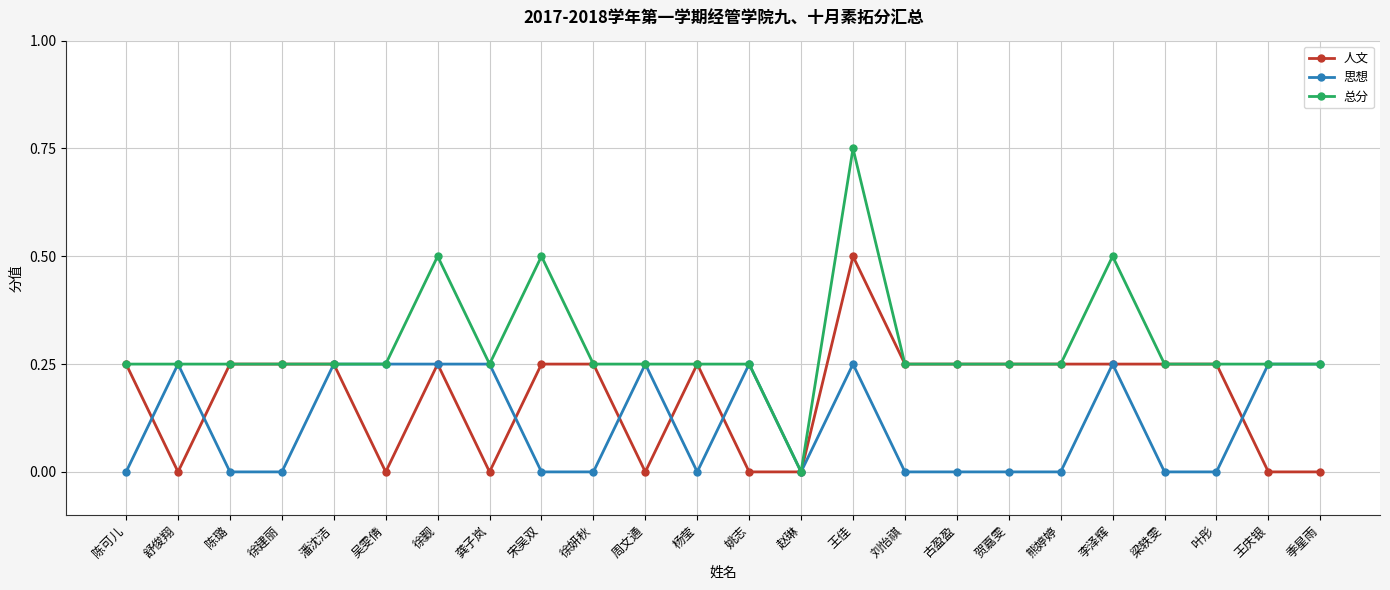

The value of 总分 at 周文通 is 0.1. True or false?

False